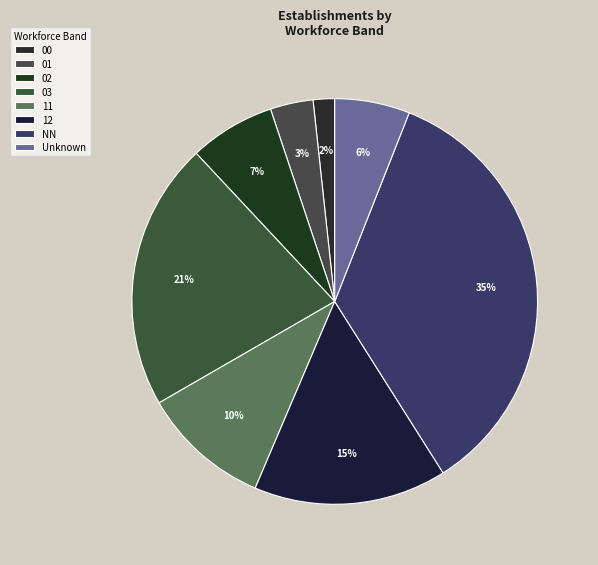

Rank the categories by value from lowest to highest.

00, 01, Unknown, 02, 11, 12, 03, NN